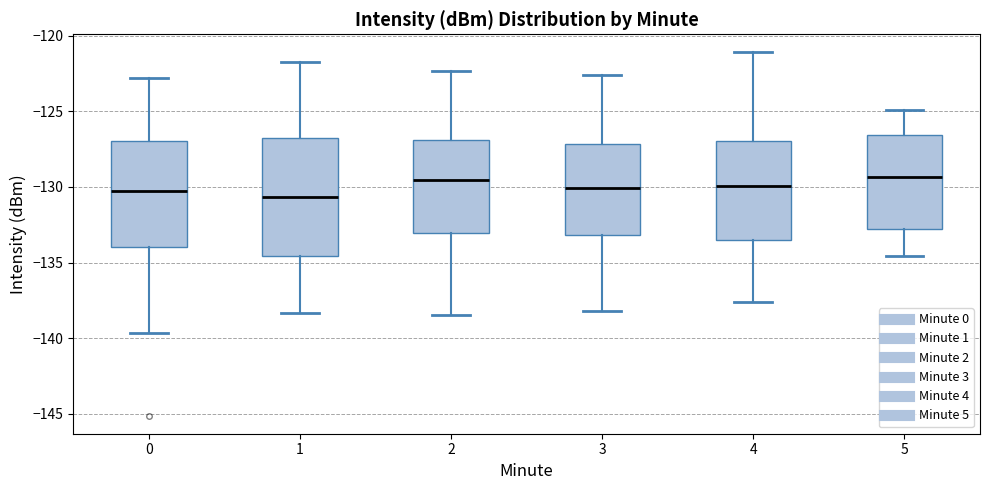

Which box is the tallest, from its lower edge to its upper edge?

1